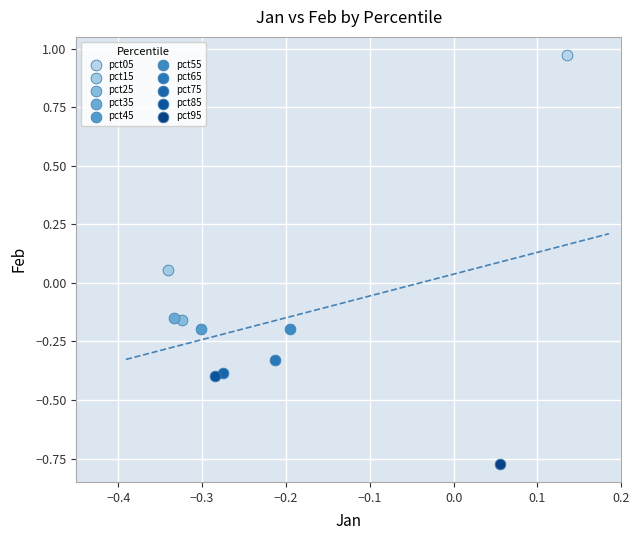

What are all the series names shown in the legend?

pct05, pct15, pct25, pct35, pct45, pct55, pct65, pct75, pct85, pct95